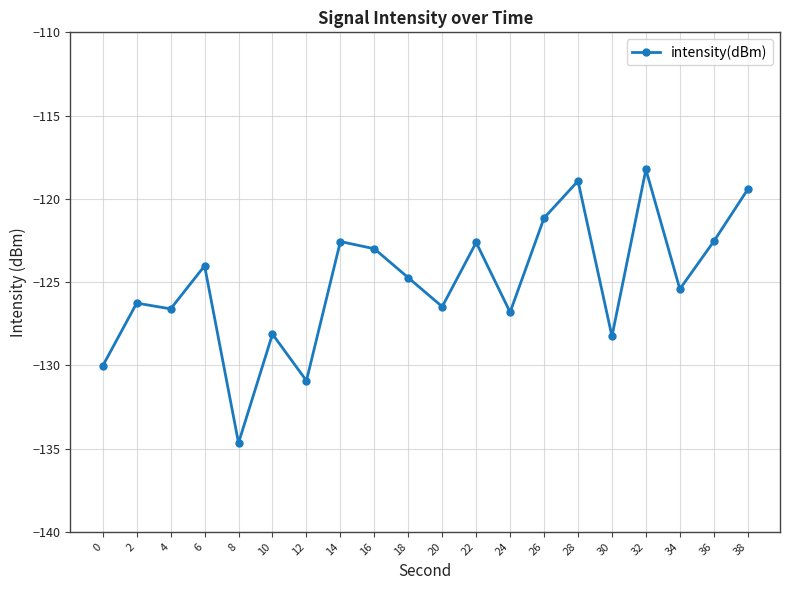

What is the minimum value shown in the chart?

-134.7